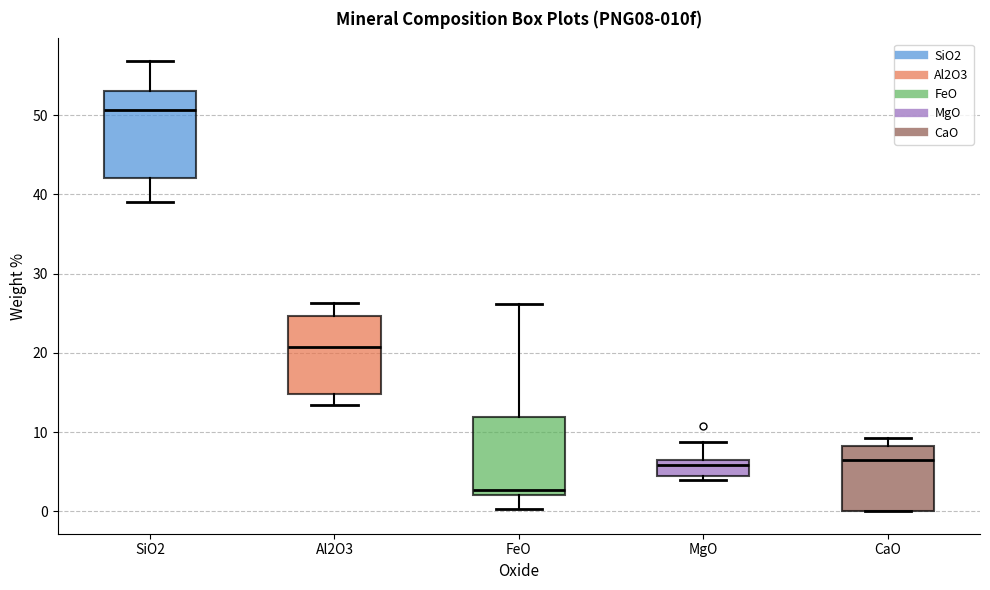

Where is the upper edge of the box for Al2O3 on the y-axis? The values are not printed on the chart, so give them approximately, as read against the axis.

25